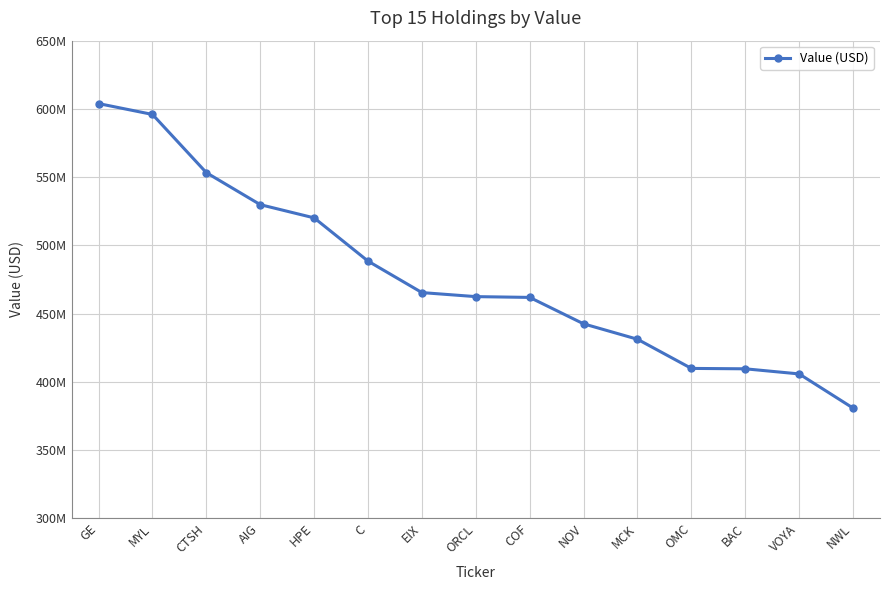

At which label does the data first exceed 462404000?

GE